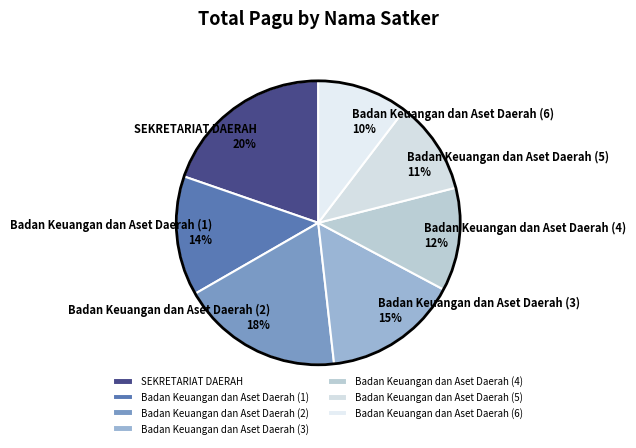

To the nearest percent, what percentage of the pie is Badan Keuangan dan Aset Daerah (1)?

14%